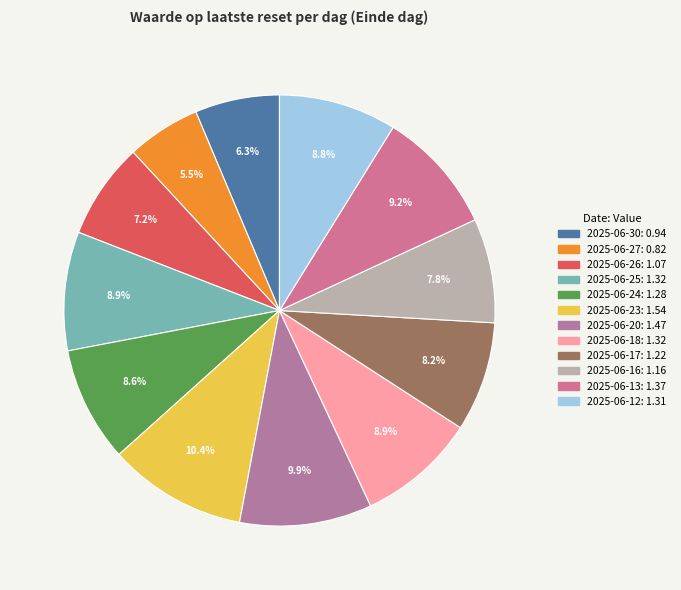

What percentage is the 2025-06-17 slice, to the nearest percent?

8%